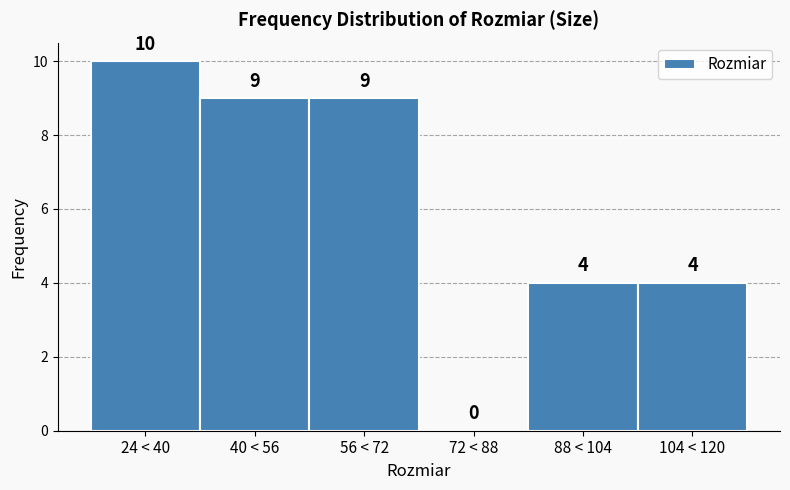

Reading right to left, transcribe all the data shown in this chart.

104 < 120=4	88 < 104=4	72 < 88=0	56 < 72=9	40 < 56=9	24 < 40=10